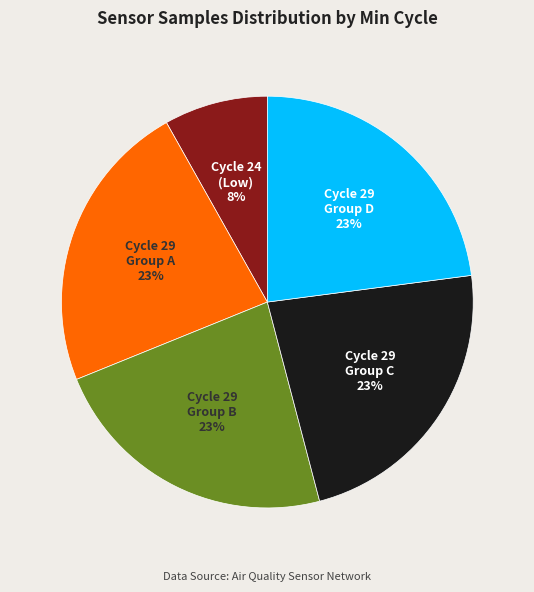

The Cycle 29 Group D slice represents 37% of the pie. True or false?

False